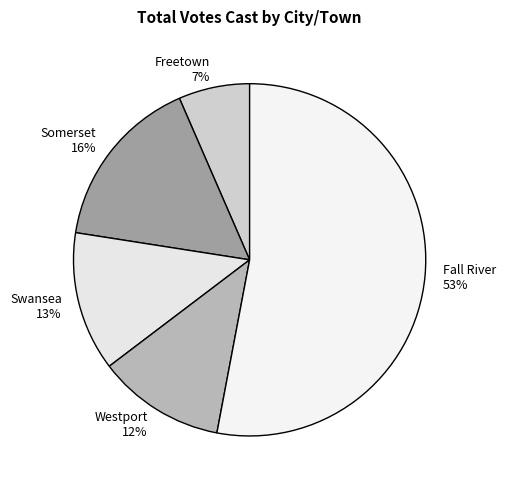

Does any single category account for the majority?

Yes